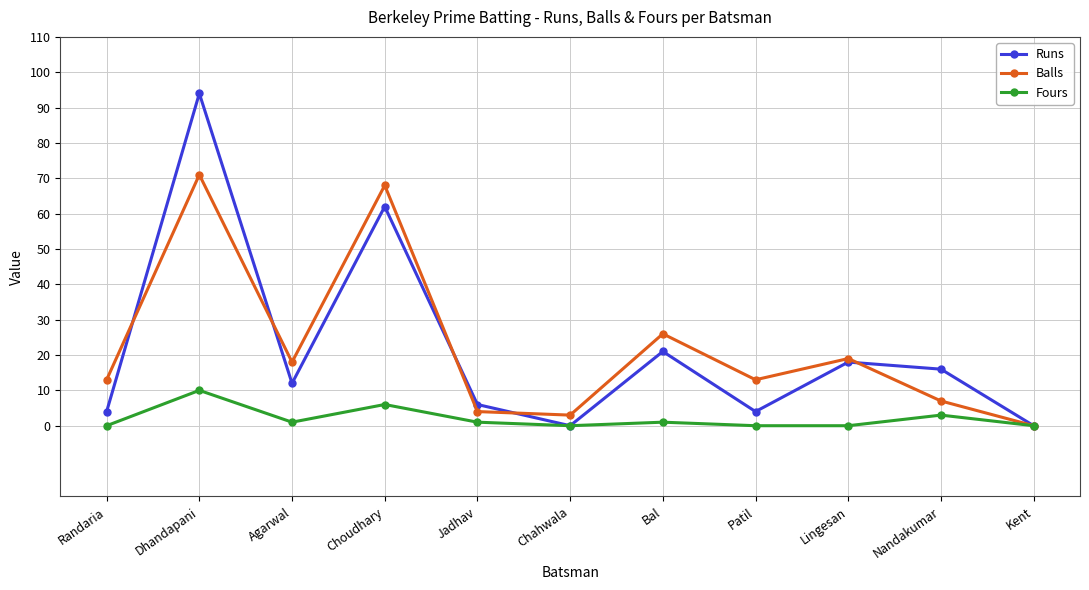

Count the number of categories in the chart.

11